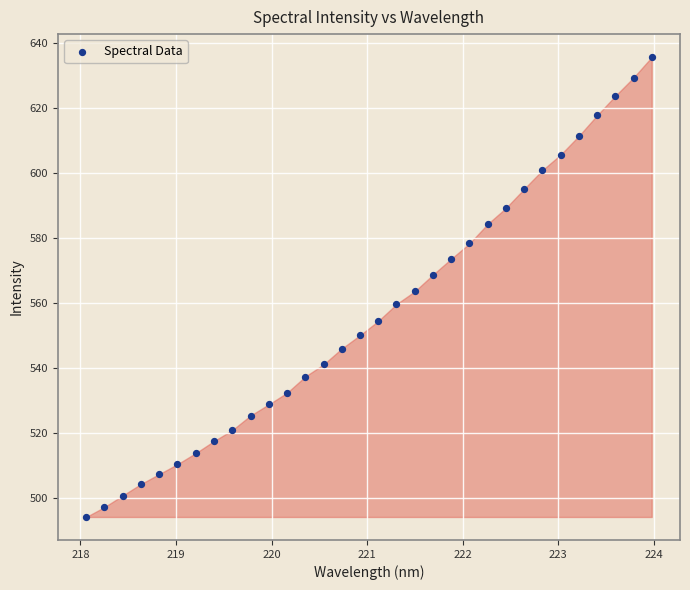

What is the range of Y values (max minus min)?

141.4